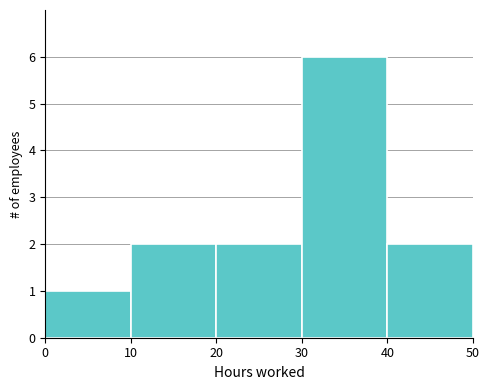

What is the height of the bar covering 10 to 20 on the x-axis? The values are not printed on the chart, so give them approximately, as read against the axis.

2